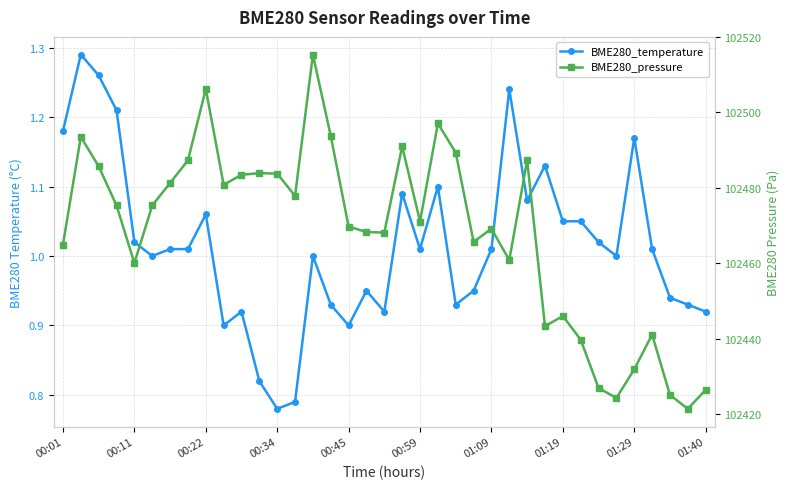

How many series are shown in this chart?

2